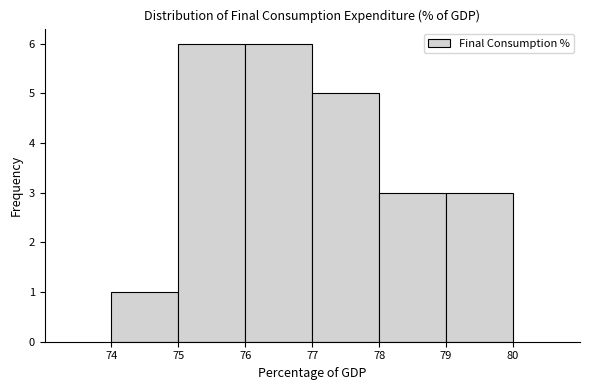

How tall is the bar that spans 76 to 77 on the x-axis? The values are not printed on the chart, so give them approximately, as read against the axis.

6